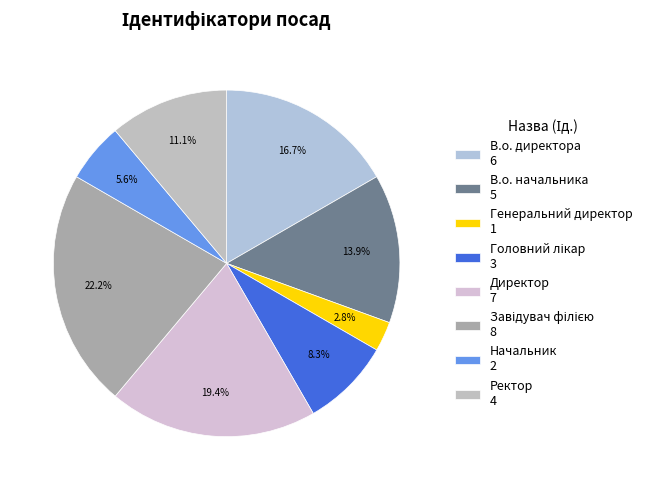

The В.о. начальника slice represents 3% of the pie. True or false?

False